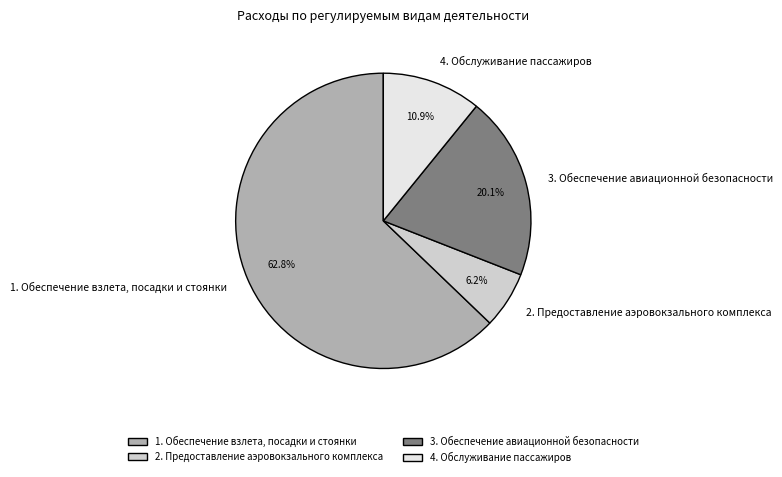

Is the sum of 4. Обслуживание пассажиров and 3. Обеспечение авиационной безопасности greater than half?

No